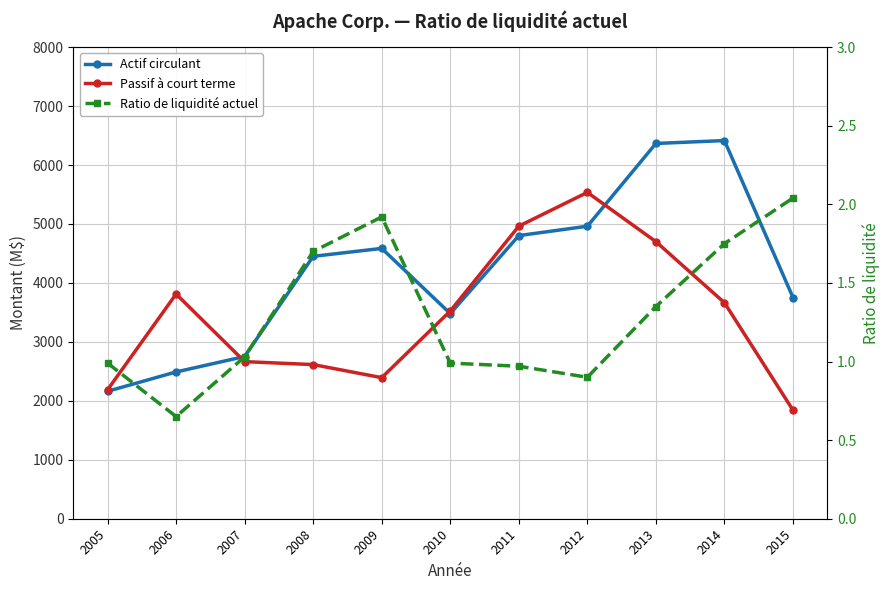

What is the difference between the highest and lowest values at 2013?

6364.6